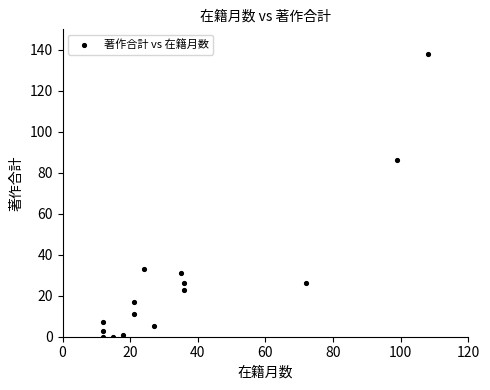

What Y value in the scatter plot is closest to 69?

86